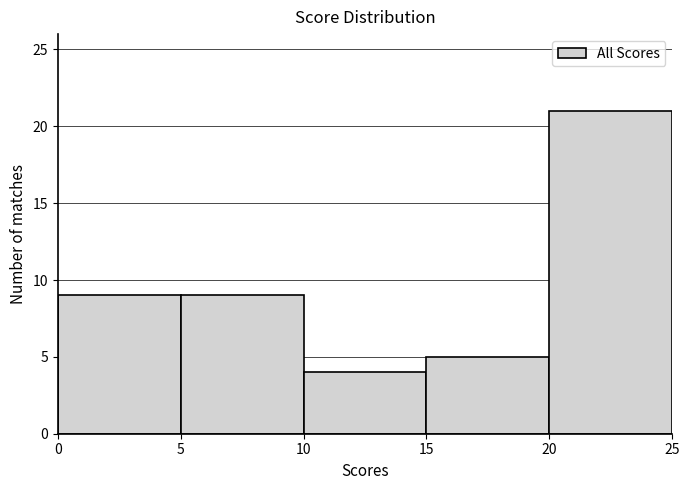

Reading left to right, transcribe this chart: for each bar, give the range it covers on the x-axis and its height. The values are not printed on the chart, so give them approximately, as read against the axis.

0 to 5: 9
5 to 10: 9
10 to 15: 4
15 to 20: 5
20 to 25: 21